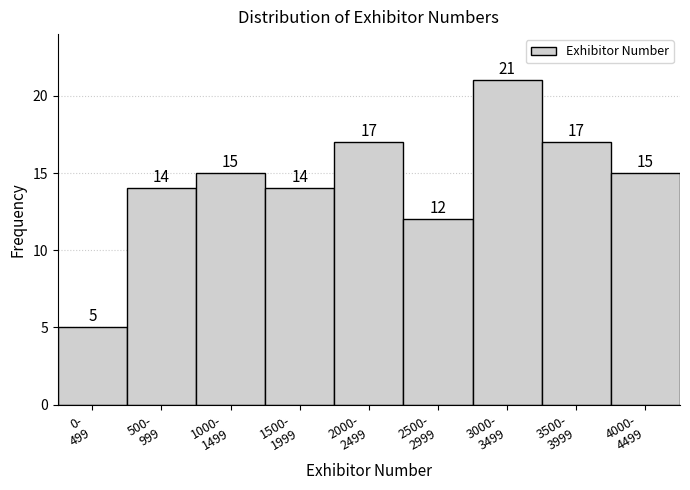

Reading left to right, transcribe all the data shown in this chart.

5	14	15	14	17	12	21	17	15